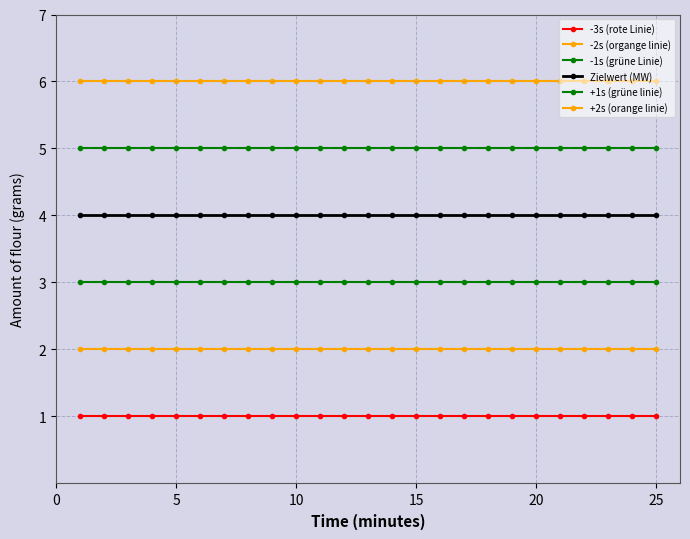

Reading left to right, list all the values displayed in this chart.

-3s (rote Linie): 1	1	1	1	1	1	1	1	1	1	1	1	1	1	1	1	1	1	1	1	1	1	1	1	1
-2s (organge linie): 2	2	2	2	2	2	2	2	2	2	2	2	2	2	2	2	2	2	2	2	2	2	2	2	2
-1s (grüne Linie): 3	3	3	3	3	3	3	3	3	3	3	3	3	3	3	3	3	3	3	3	3	3	3	3	3
Zielwert (MW): 4	4	4	4	4	4	4	4	4	4	4	4	4	4	4	4	4	4	4	4	4	4	4	4	4
+1s (grüne linie): 5	5	5	5	5	5	5	5	5	5	5	5	5	5	5	5	5	5	5	5	5	5	5	5	5
+2s (orange linie): 6	6	6	6	6	6	6	6	6	6	6	6	6	6	6	6	6	6	6	6	6	6	6	6	6